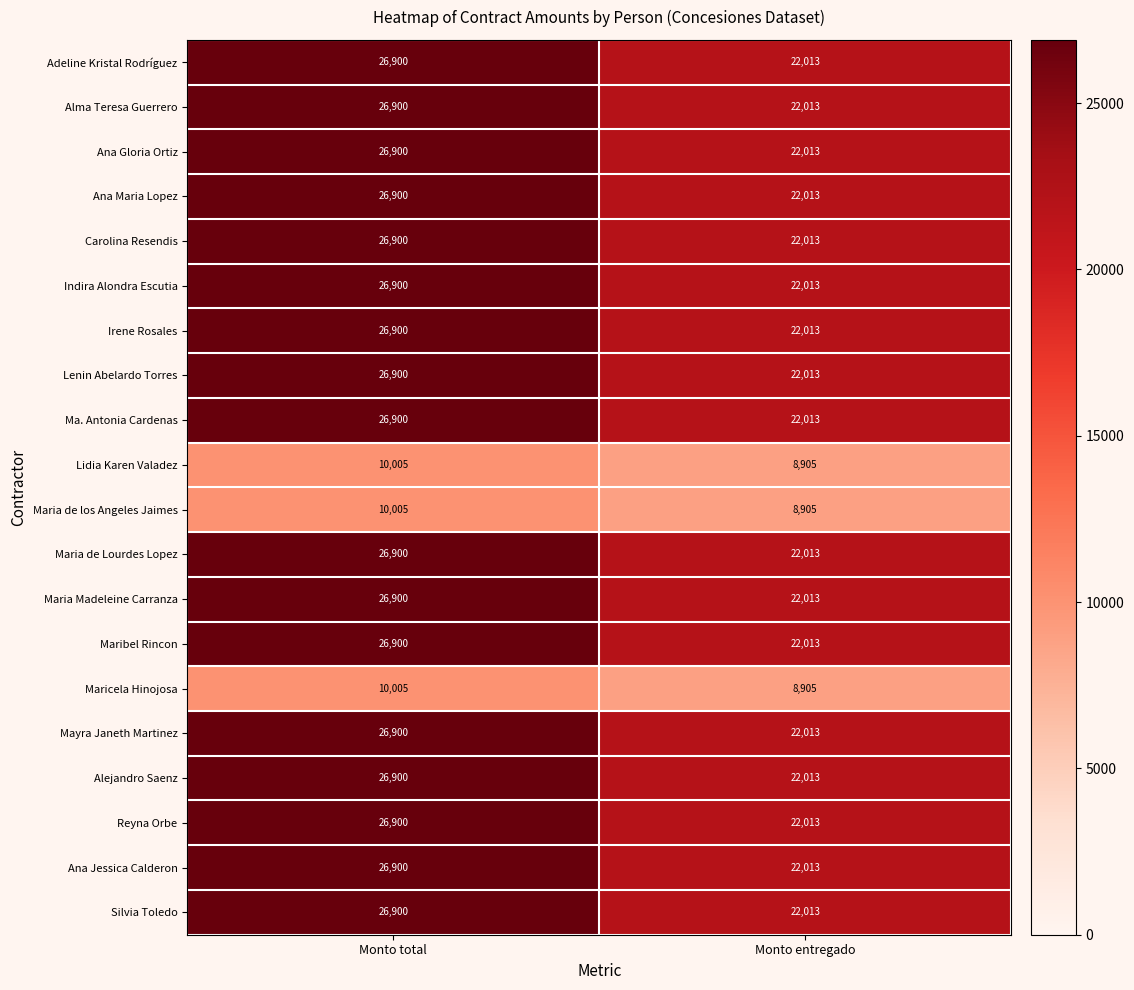

What is the difference between the highest and lowest values at Monto entregado?

13108